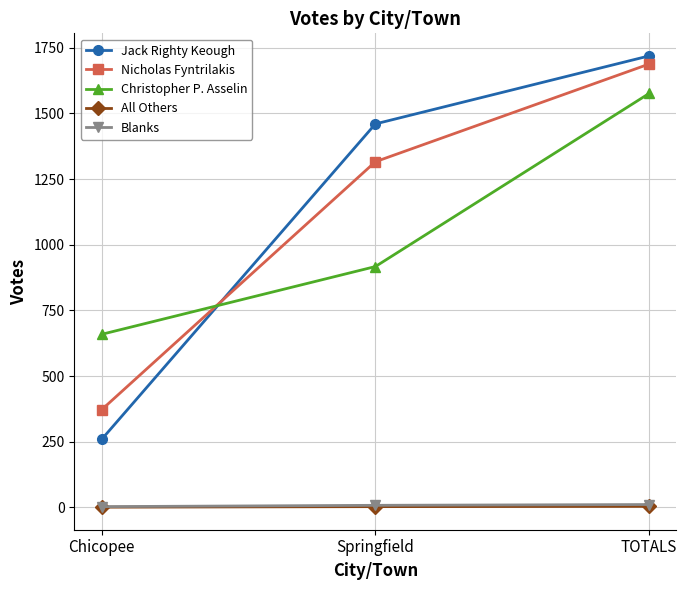

Rank the categories by Jack Righty Keough value from lowest to highest.

Chicopee, Springfield, TOTALS